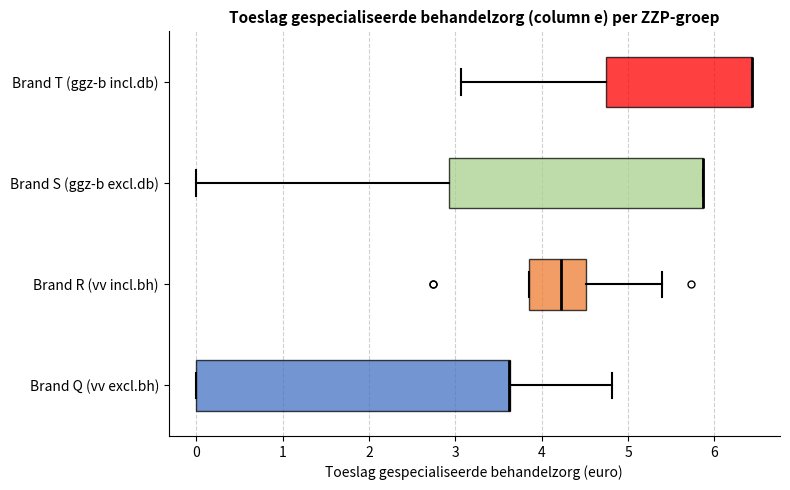

Where is the left edge of the box for Brand Q (vv excl.bh) on the x-axis? The values are not printed on the chart, so give them approximately, as read against the axis.

0.0